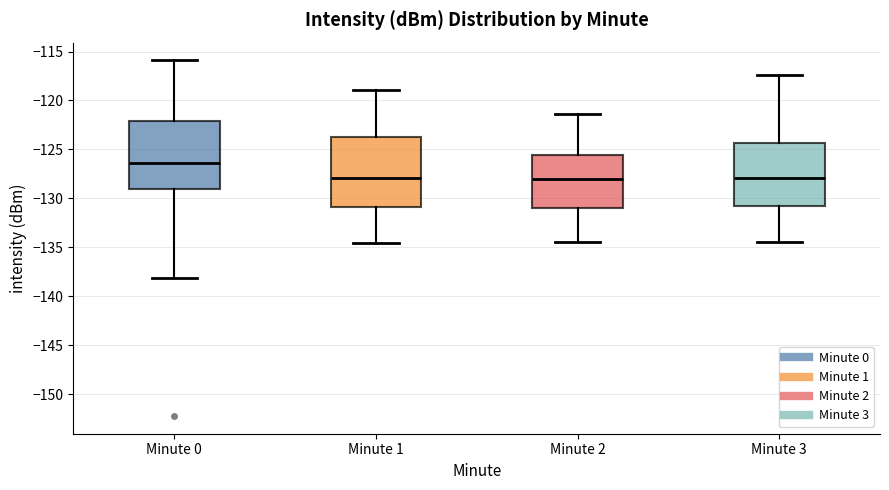

Reading left to right, transcribe this box plot: for each box, give where its median line is, the range the box spans, and where its two whiskers end, as read against the y-axis. The values are not printed on the chart, so give them approximately, as read against the axis.

Minute 0: median -126.5, box -129.0 to -122.0, whiskers -138.0 to -116.0
Minute 1: median -128.0, box -131.0 to -123.5, whiskers -134.5 to -119.0
Minute 2: median -128.0, box -131.0 to -125.5, whiskers -134.5 to -121.5
Minute 3: median -128.0, box -131.0 to -124.5, whiskers -134.5 to -117.5